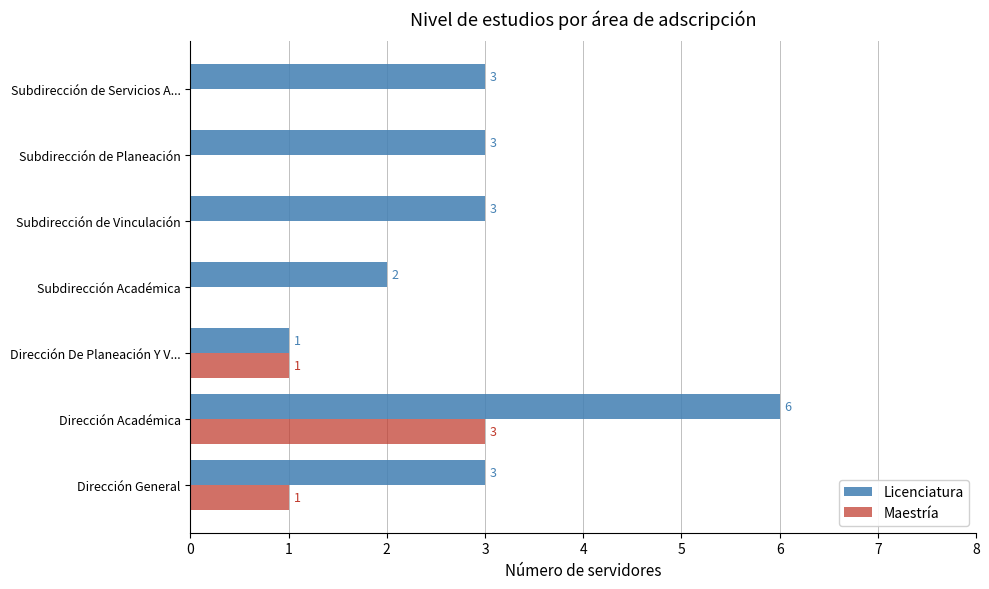

What is the highest value of the Licenciatura series?

6